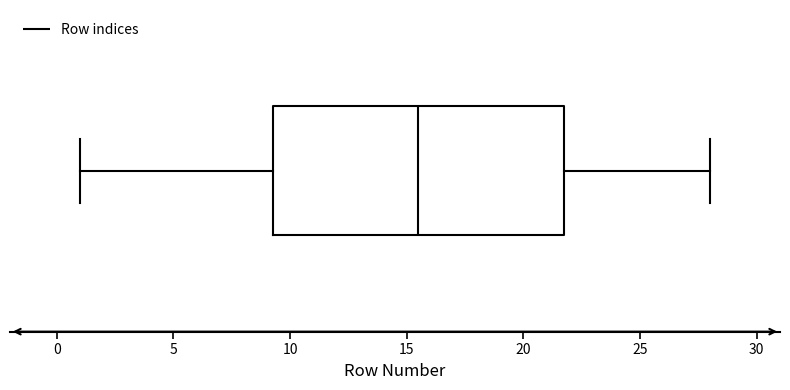

Transcribe this box plot: give where the median line is, the range the box spans, and where the two whiskers end, as read against the x-axis. The values are not printed on the chart, so give them approximately, as read against the axis.

median 15.5, box 9.5 to 22.0, whiskers 1.0 to 28.0